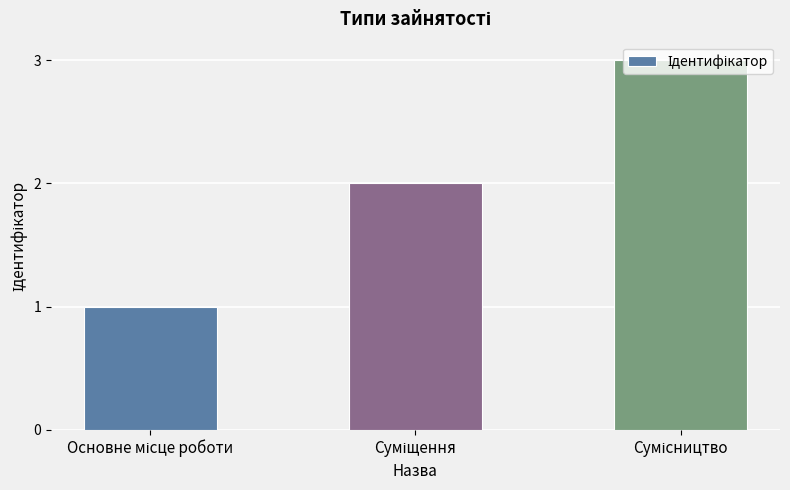

What is the greatest value displayed?

3